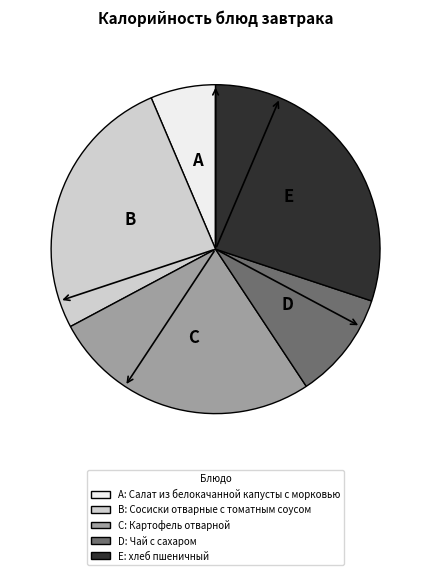

Is there any slice that represents more than half of the pie?

No